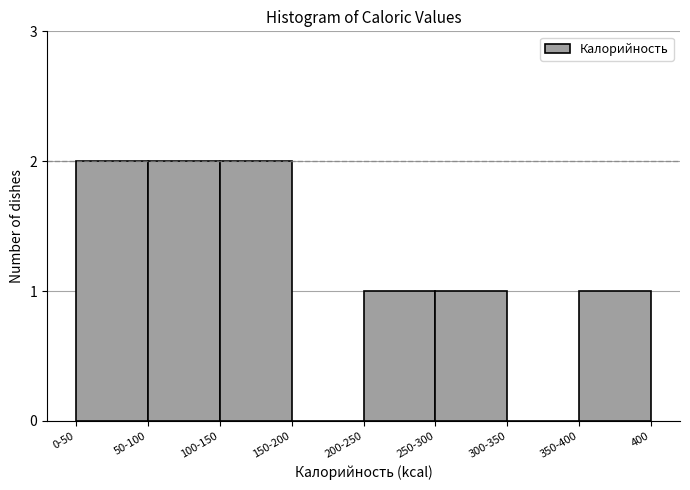

Reading left to right, what are all the values shown in this chart?

0-50=2	50-100=2	100-150=2	150-200=0	200-250=1	250-300=1	300-350=0	350-400=1